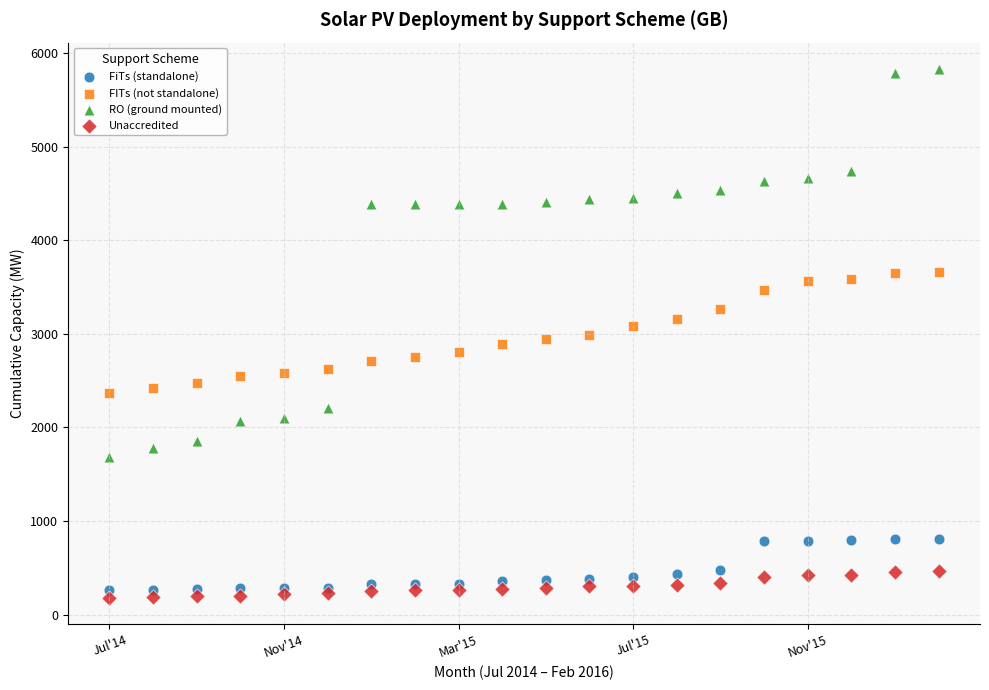

Across all data points, what is the range of X values (max minus min)?

19.0